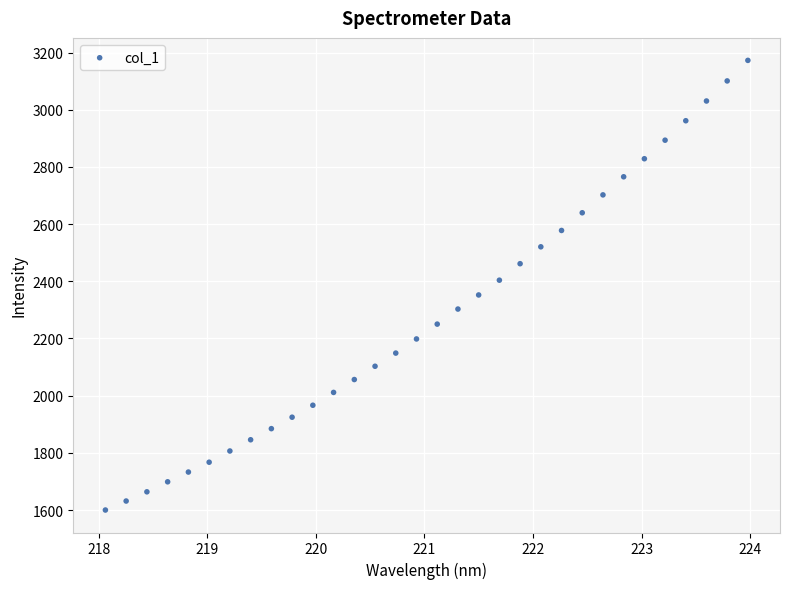

What is the range of Y values (max minus min)?

1572.5